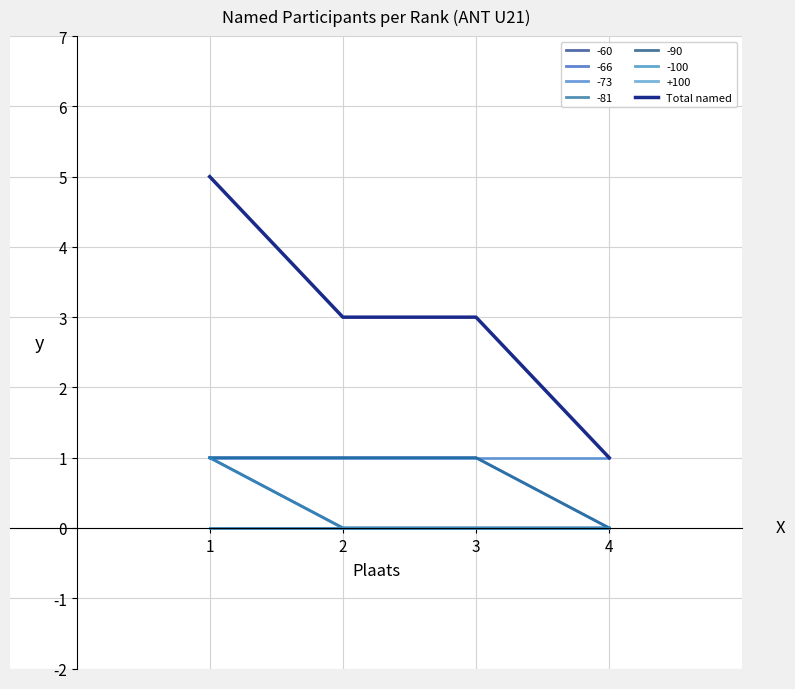

Reading left to right, transcribe all the data shown in this chart.

1=5	2=3	3=3	4=1